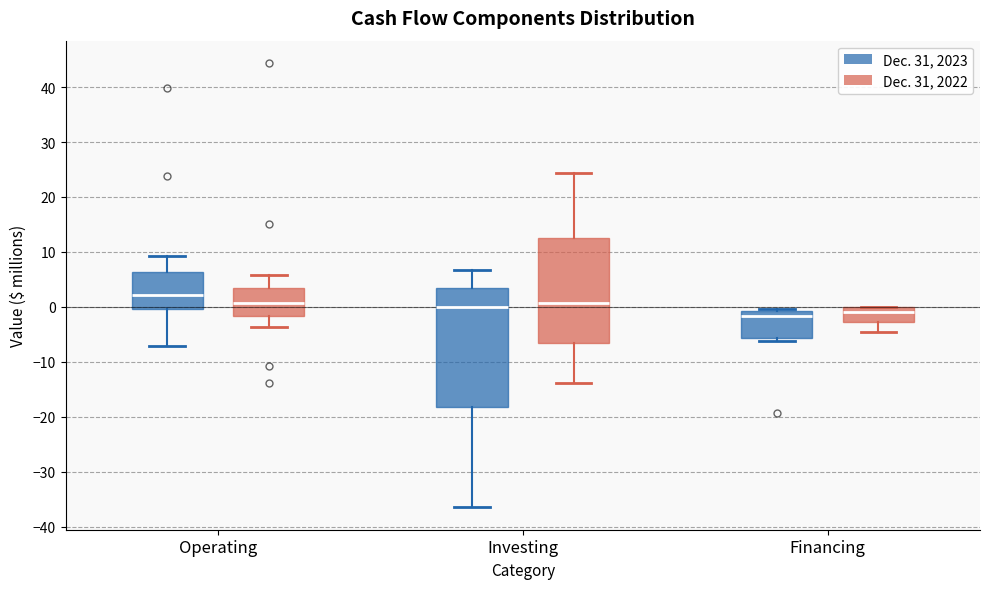

Reading left to right, read every box against the y-axis: the position of its median line, the range the box covers, and the ends of its whiskers. The values are not printed on the chart, so give them approximately, as read against the axis.

Operating (Dec. 31, 2023): median 2, box 0 to 6, whiskers -7 to 9
Operating (Dec. 31, 2022): median 1, box -2 to 3, whiskers -4 to 6
Investing (Dec. 31, 2023): median 0, box -18 to 3, whiskers -36 to 7
Investing (Dec. 31, 2022): median 1, box -6 to 13, whiskers -14 to 24
Financing (Dec. 31, 2023): median -2, box -6 to -1, whiskers -6 (just below the box's lower edge) to 0
Financing (Dec. 31, 2022): median -1, box -3 to 0, whiskers -4 to 0